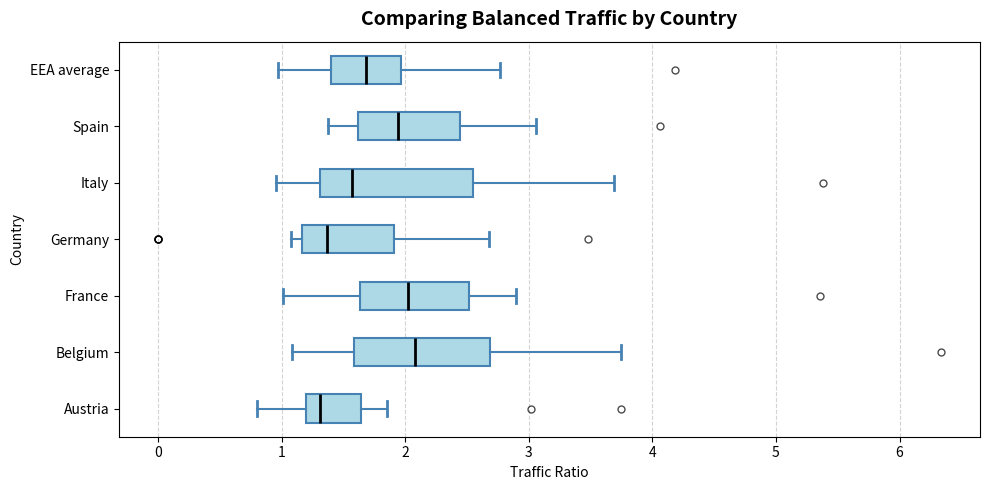

Reading bottom to top, transcribe this box plot: for each box, give where its median line is, the range the box spans, and where its two whiskers end, as read against the x-axis. The values are not printed on the chart, so give them approximately, as read against the axis.

Austria: median 1.3, box 1.2 to 1.6, whiskers 0.8 to 1.9
Belgium: median 2.1, box 1.6 to 2.7, whiskers 1.1 to 3.7
France: median 2.0, box 1.6 to 2.5, whiskers 1.0 to 2.9
Germany: median 1.4, box 1.2 to 1.9, whiskers 1.1 to 2.7
Italy: median 1.6, box 1.3 to 2.5, whiskers 1.0 to 3.7
Spain: median 1.9, box 1.6 to 2.4, whiskers 1.4 to 3.1
EEA average: median 1.7, box 1.4 to 2.0, whiskers 1.0 to 2.8